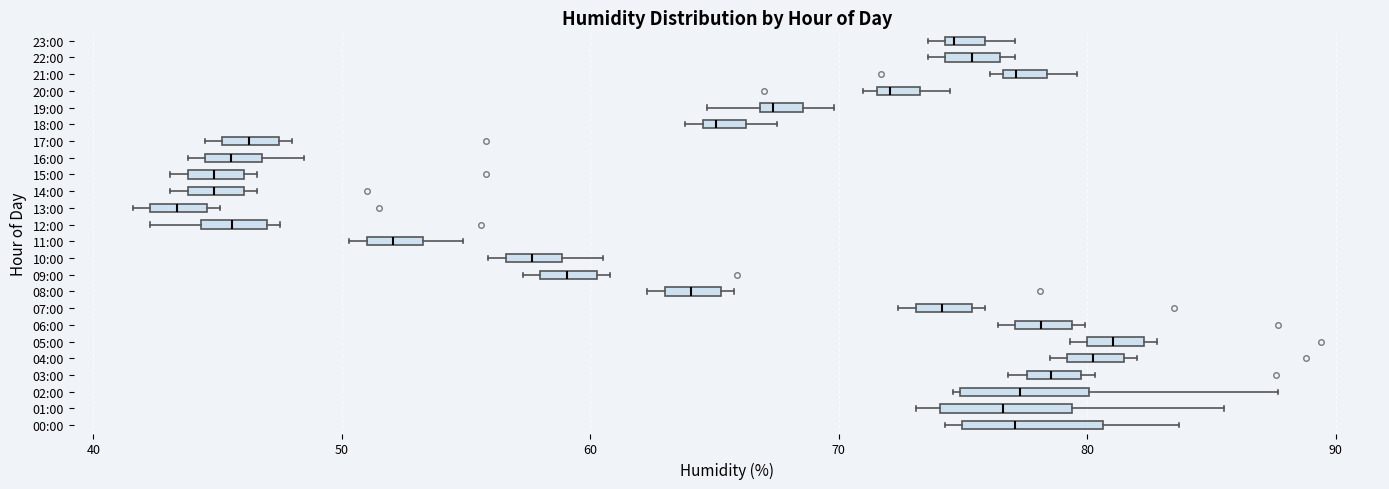

Where does the right whisker of the box for 02:00 end on the x-axis? The values are not printed on the chart, so give them approximately, as read against the axis.

88